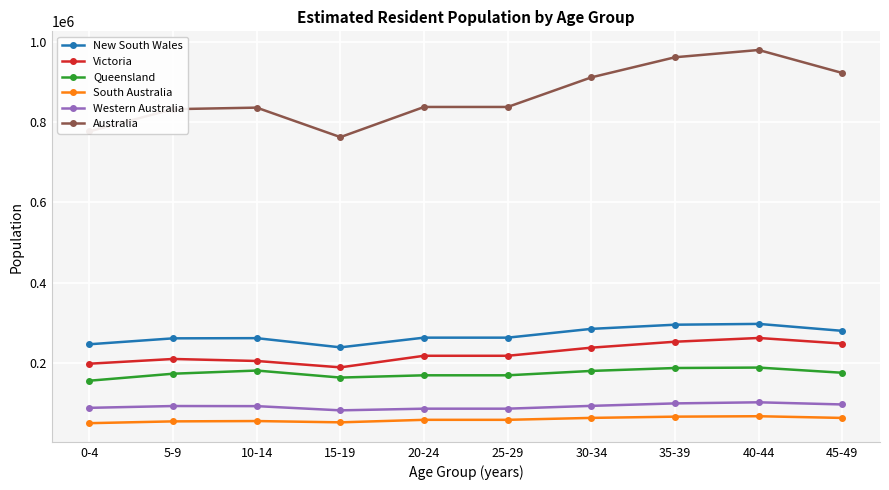

The Australia series shows 514149 at 5-9. True or false?

False